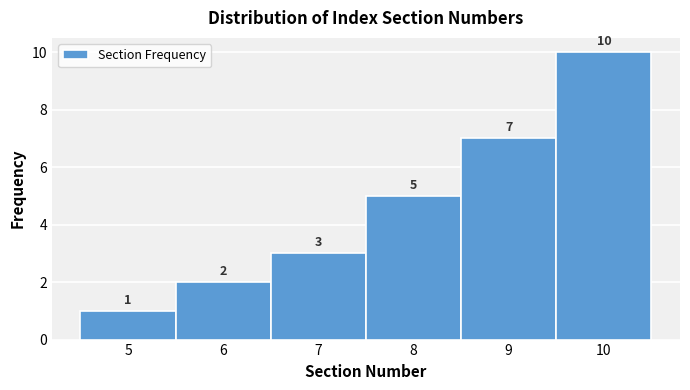

Reading left to right, transcribe this chart: for each bar, give the range it covers on the x-axis and its height.

4.5 to 5.5: 1
5.5 to 6.5: 2
6.5 to 7.5: 3
7.5 to 8.5: 5
8.5 to 9.5: 7
9.5 to 10.5: 10